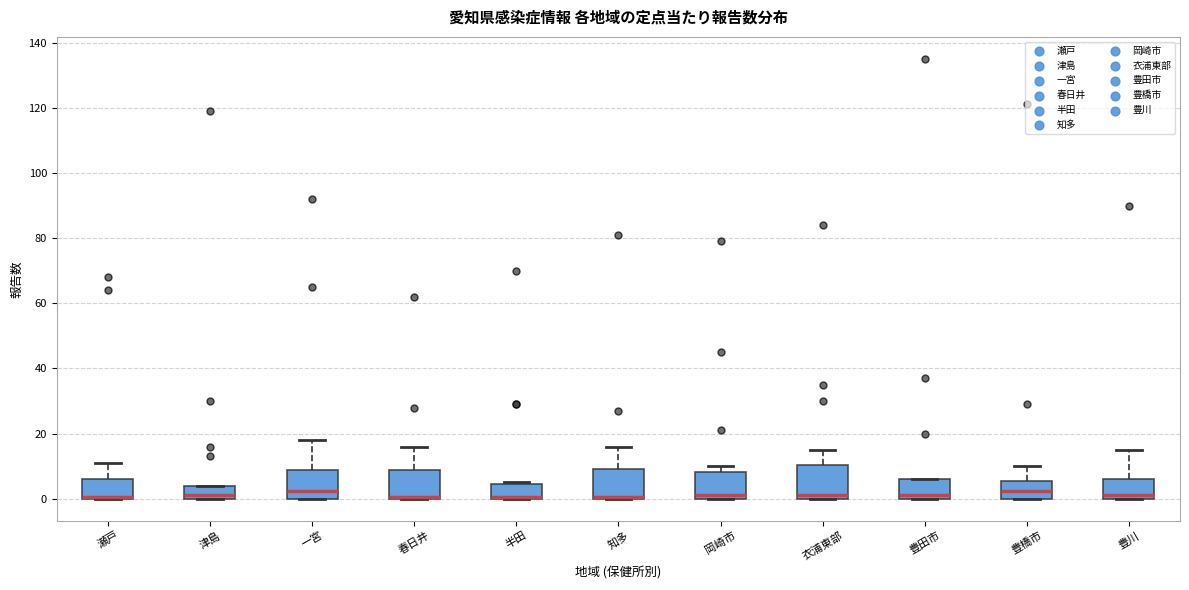

Reading left to right, transcribe this box plot: for each box, give where its median line is, the range the box spans, and where its two whiskers end, as read against the y-axis. The values are not printed on the chart, so give them approximately, as read against the axis.

瀬戸: median 0 (drawn on the box's lower edge), box 0 to 6, whiskers 0 to 12
津島: median 2, box 0 to 4, whiskers 0 to 4
一宮: median 2, box 0 to 8, whiskers 0 to 18
春日井: median 0 (drawn on the box's lower edge), box 0 to 8, whiskers 0 to 16
半田: median 0 (drawn on the box's lower edge), box 0 to 4, whiskers 0 to 6
知多: median 0 (drawn on the box's lower edge), box 0 to 10, whiskers 0 to 16
岡崎市: median 2, box 0 to 8, whiskers 0 to 10
衣浦東部: median 2, box 0 to 10, whiskers 0 to 16
豊田市: median 2, box 0 to 6, whiskers 0 to 6
豊橋市: median 2, box 0 to 6, whiskers 0 to 10
豊川: median 2, box 0 to 6, whiskers 0 to 16